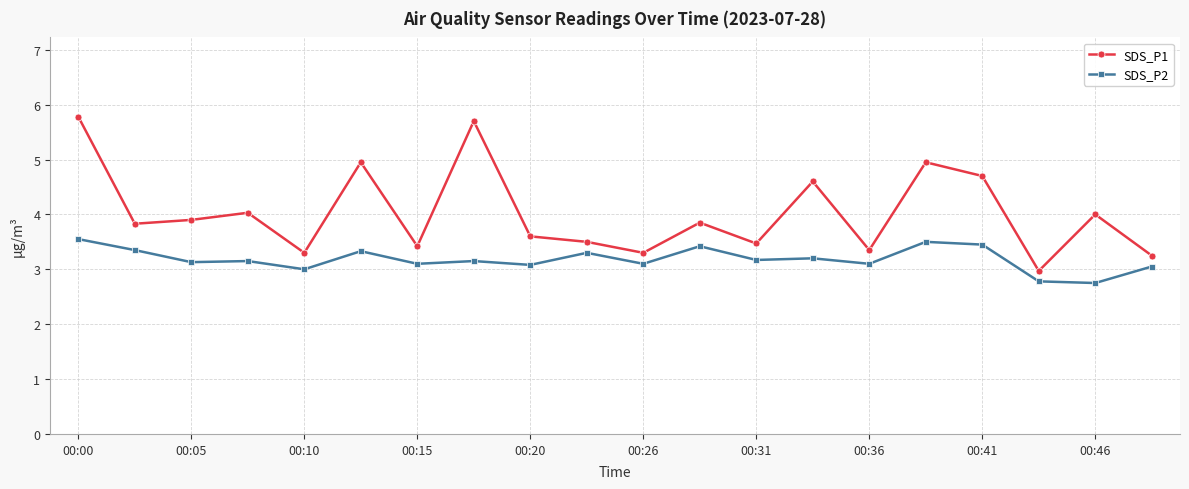

True or false: SDS_P2 and SDS_P1 cross at least once.

False